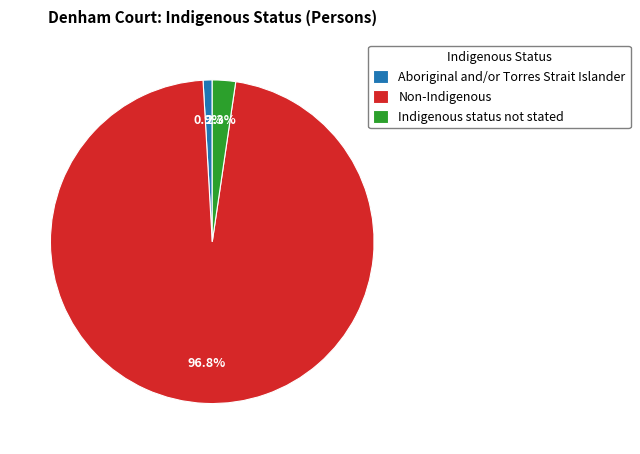

Rank the categories by value from lowest to highest.

Aboriginal and/or Torres Strait Islander, Indigenous status not stated, Non-Indigenous